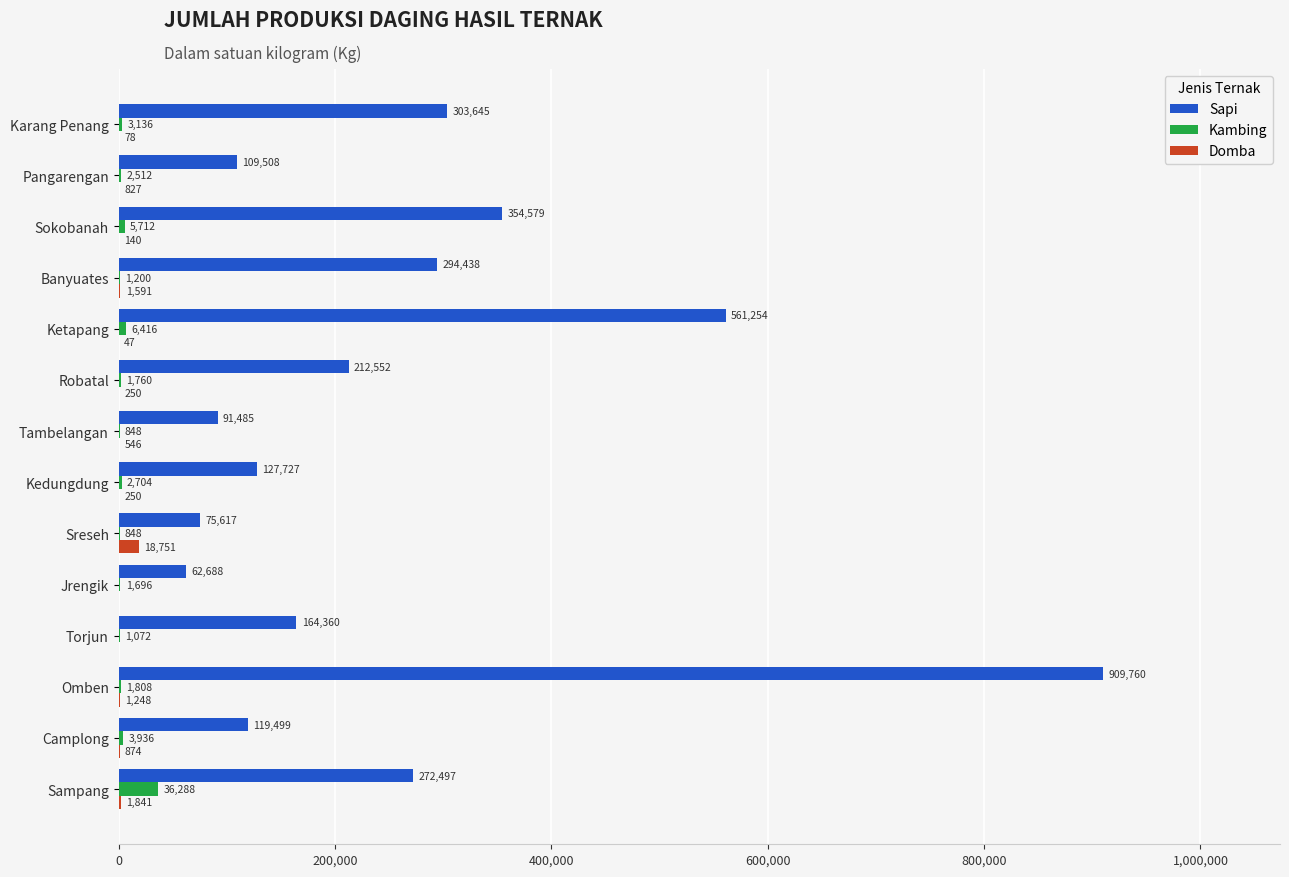

Which series has the largest total across all categories?

Sapi